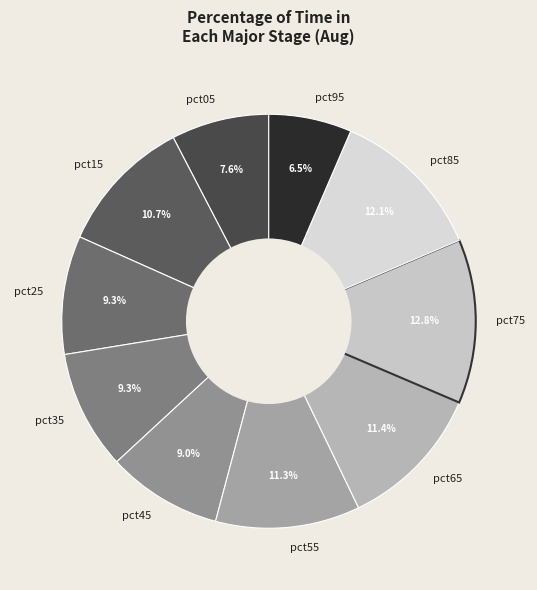

True or false: pct45 accounts for 1% of the total.

False